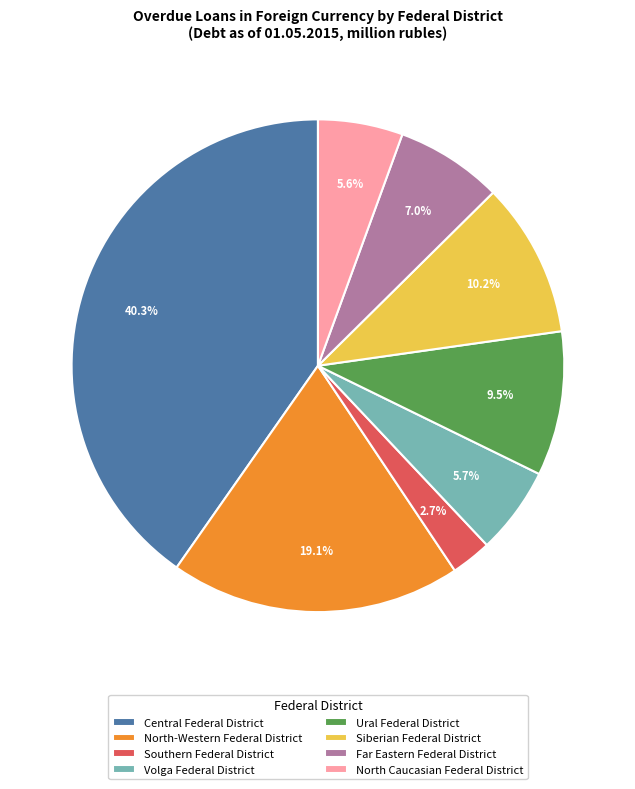

What is the ratio of the value at North Caucasian Federal District to the value at Ural Federal District?

0.6